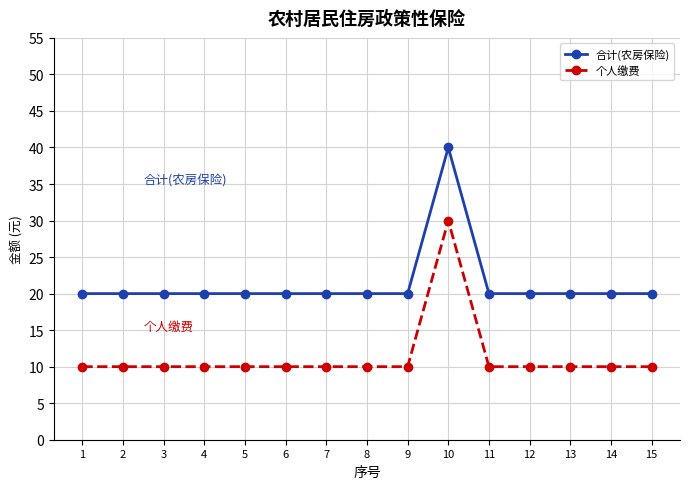

List the series in order of their peak value, lowest first.

个人缴费, 合计(农房保险)